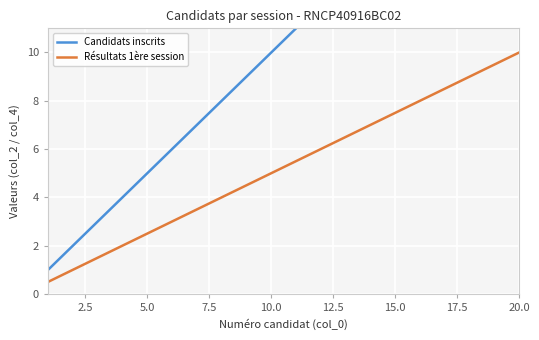

What is the lowest value of the Résultats 1ère session series?

0.5